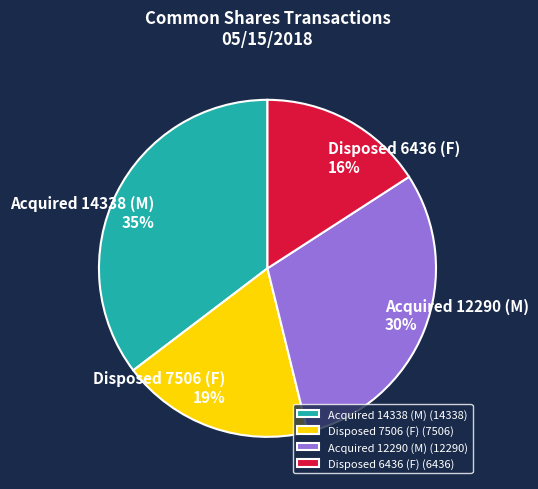

The Disposed 7506 (F) slice represents 8% of the pie. True or false?

False